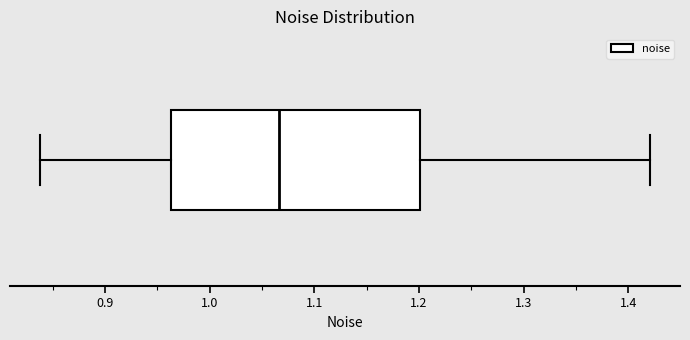

Where is the right edge of the box on the x-axis? The values are not printed on the chart, so give them approximately, as read against the axis.

1.20